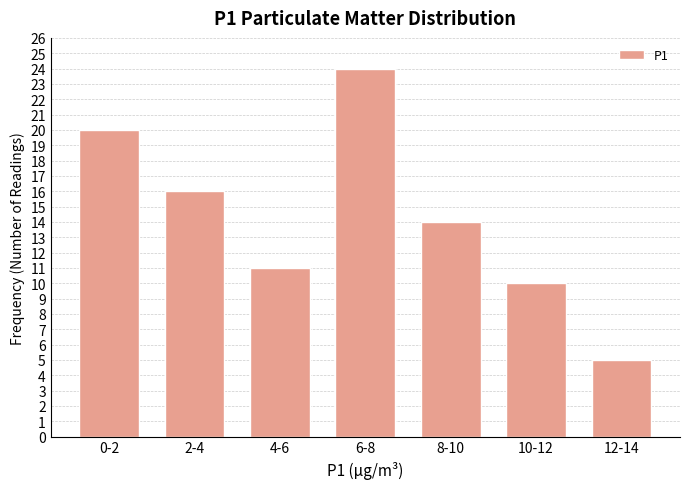

Reading right to left, extract all data points from this chart.

5	10	14	24	11	16	20